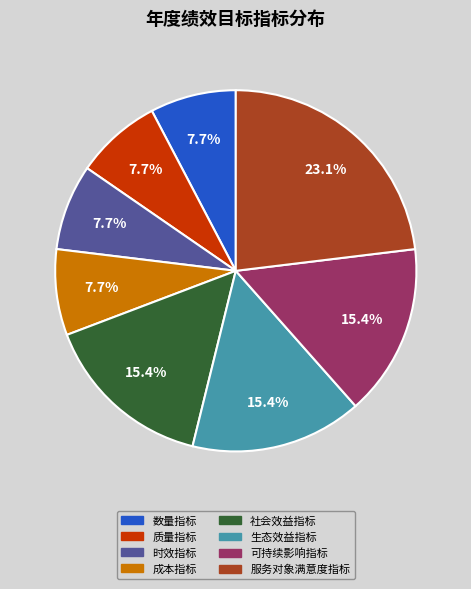

To the nearest percent, what is the combined percentage of 质量指标 and 服务对象满意度指标?

31%